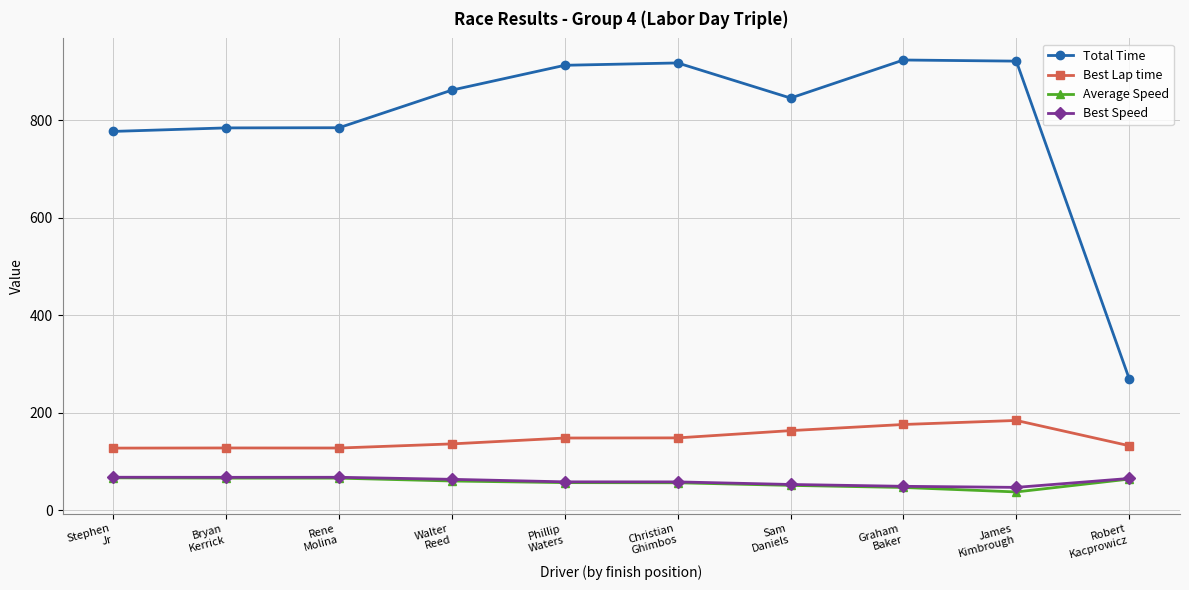

How many data points in Total Time are less than 861?

5